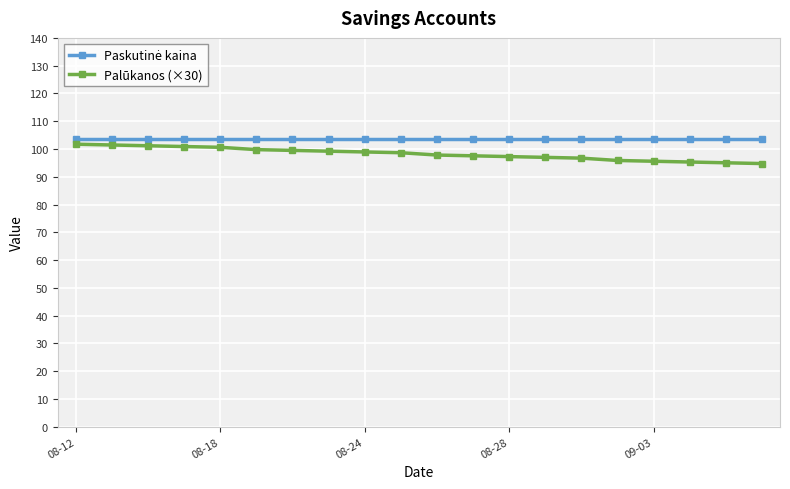

What is the average value of the Palūkanos (×30) series?

98.2